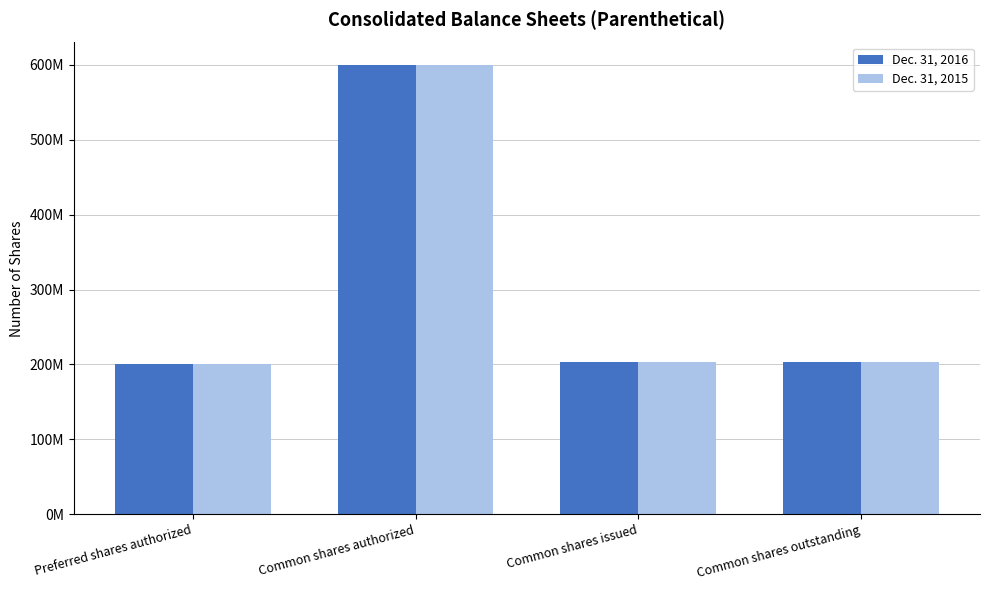

What is the label of the 4th bar from the left?

Common shares outstanding